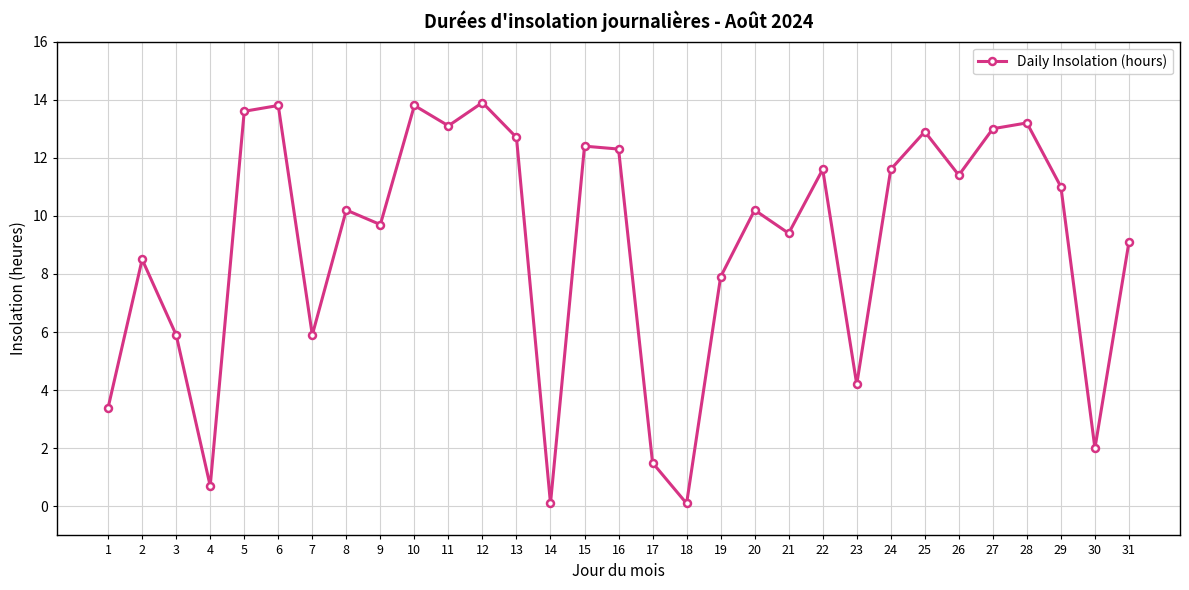

What is the approximate value at 15?

12.4